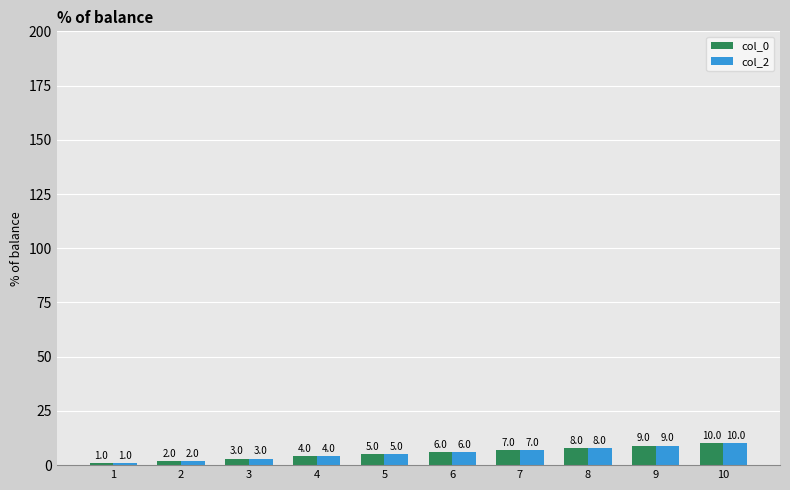

Is the value of col_0 at 10 greater than the value of col_2 at 2?

Yes